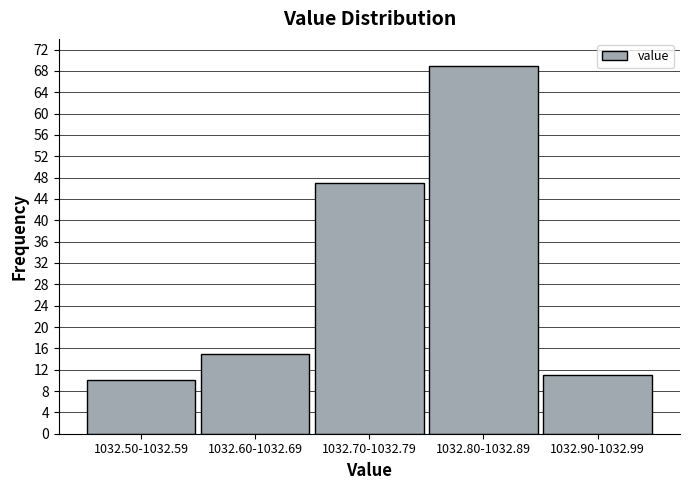

Reading left to right, transcribe all the data shown in this chart.

10	15	47	69	11